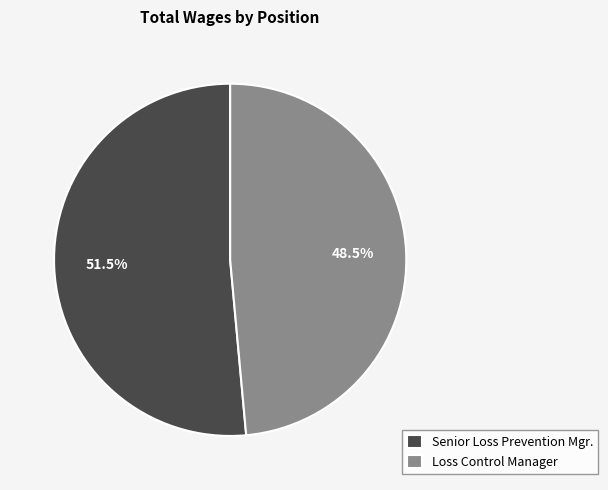

Between Loss Control Manager and Senior Loss Prevention Mgr., which is larger?

Senior Loss Prevention Mgr.